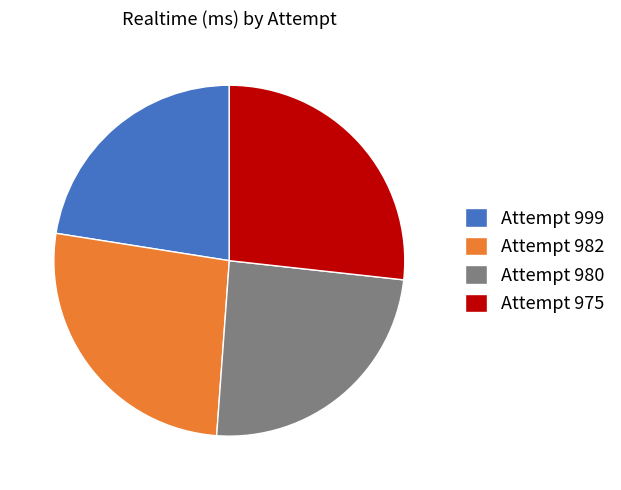

Is there a majority slice in this chart?

No